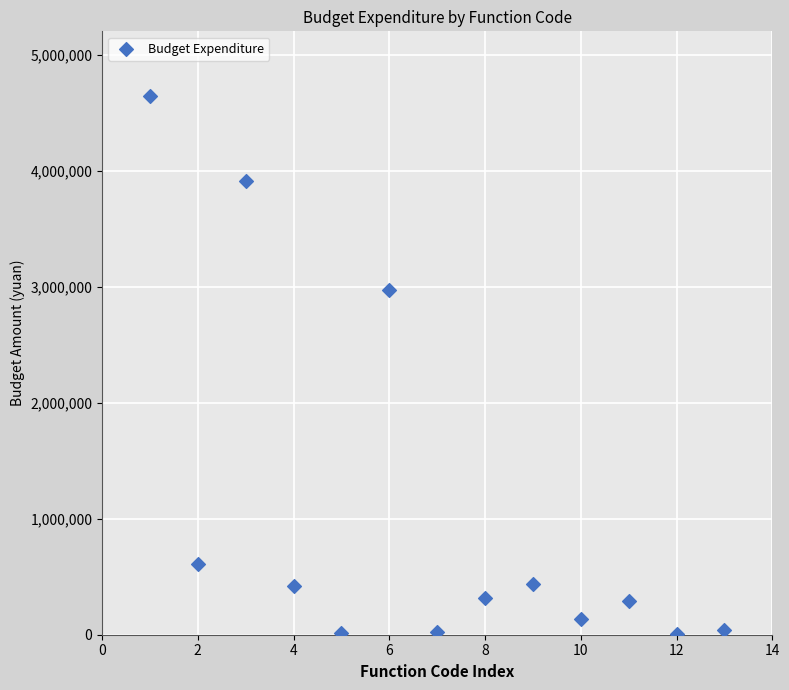

What is the range of X values (max minus min)?

12.0